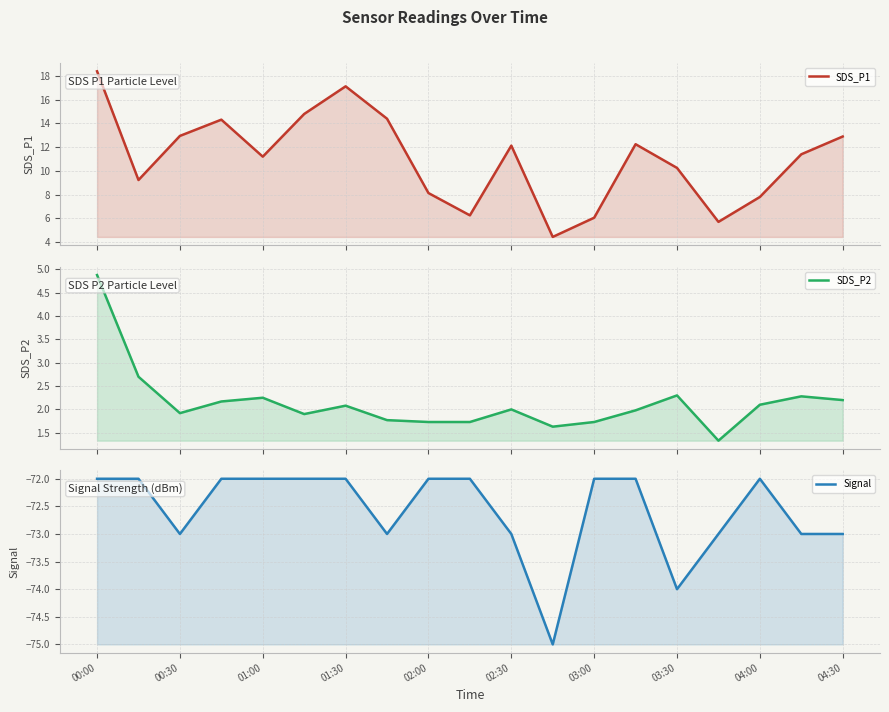

Count the Signal values in the range -73 to -72.

17